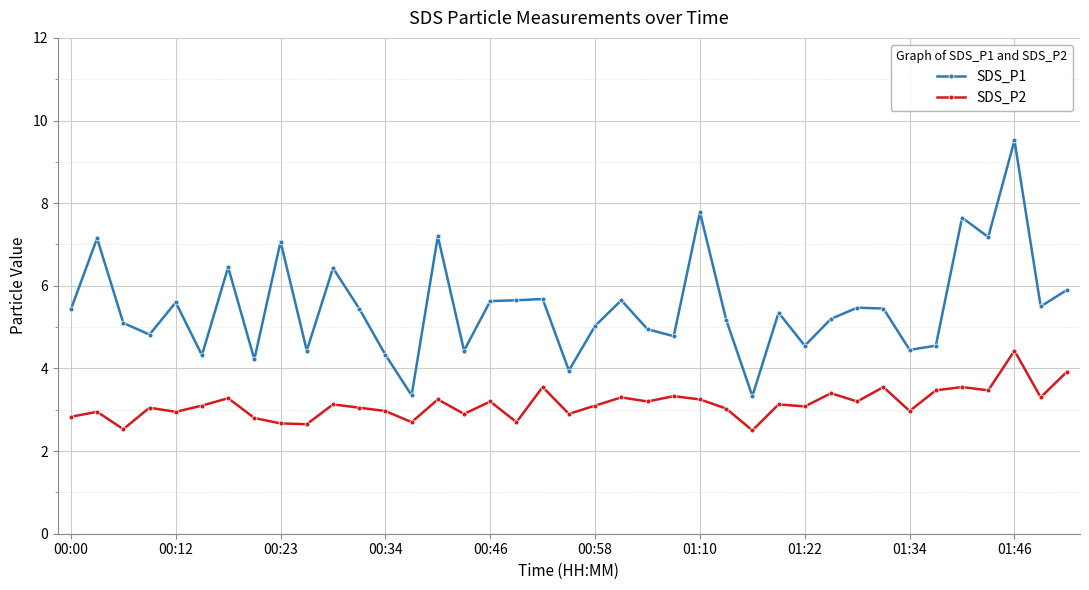

Which series has the largest range (max minus min)?

SDS_P1